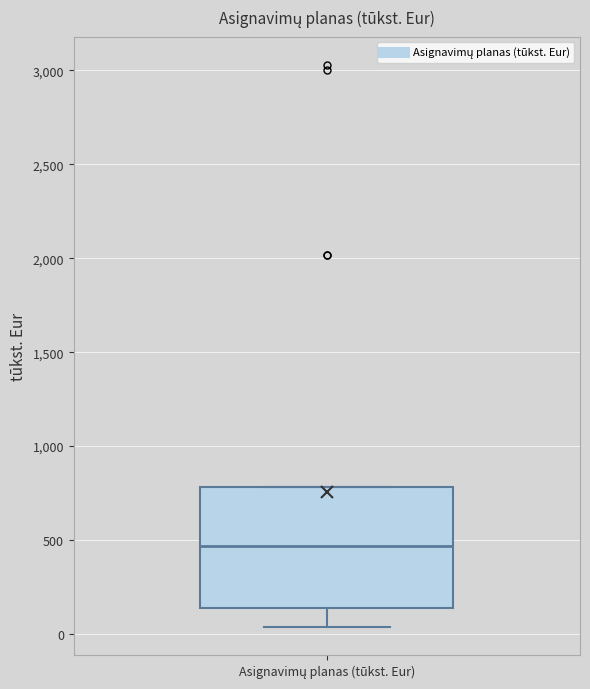

Read this box plot against the y-axis: the position of the median line, the range covered by the box, and the ends of both whiskers. The values are not printed on the chart, so give them approximately, as read against the axis.

median 450, box 150 to 800, whiskers 50 to 800